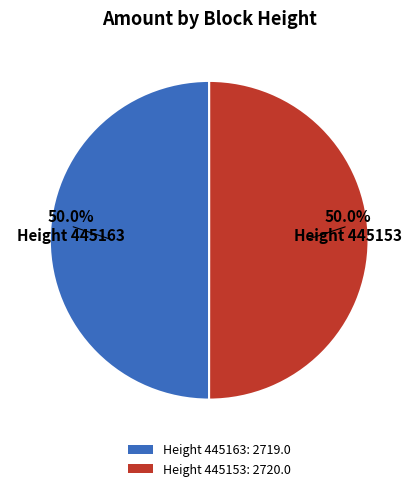

How many segments does this pie chart have?

2